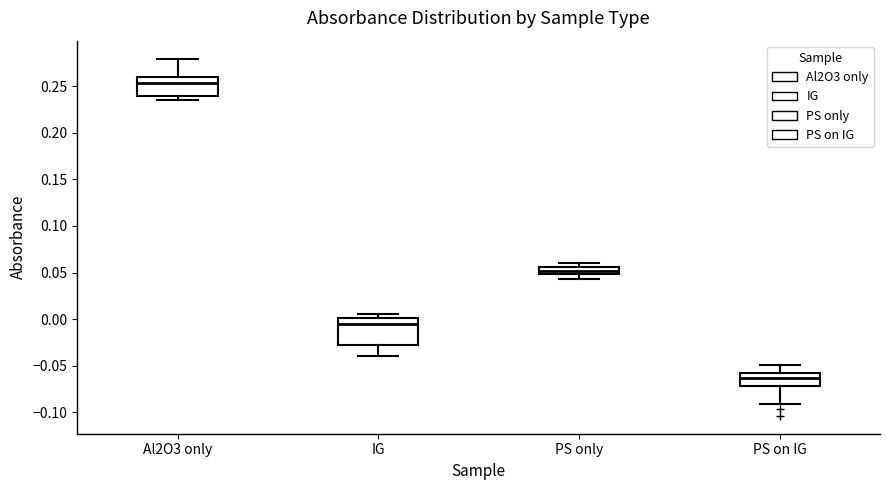

Where is the lower edge of the box for PS only on the y-axis? The values are not printed on the chart, so give them approximately, as read against the axis.

0.050